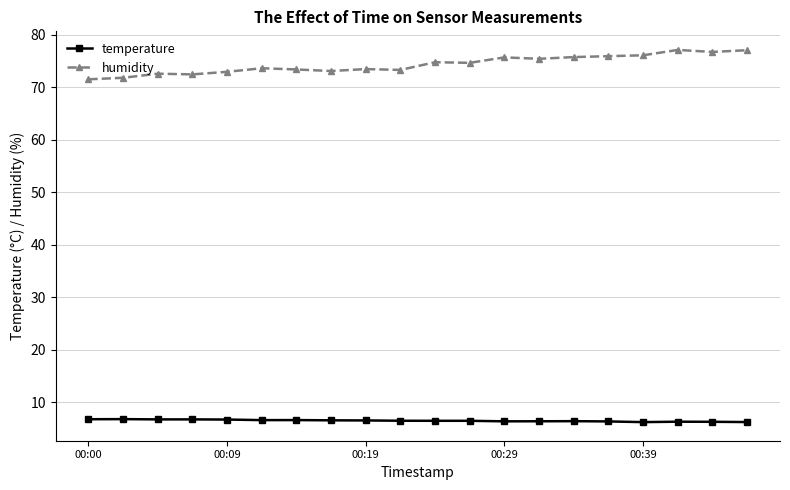

What is the maximum value for temperature?

6.7